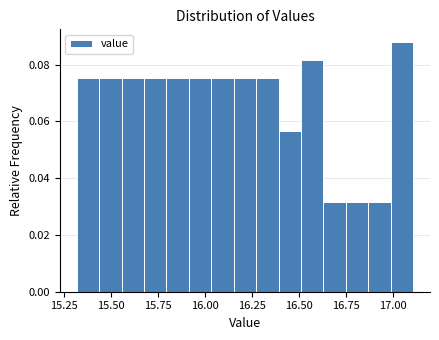

Around what value on the x-axis is the tallest bar? Give the approximate position of its centre, as read against the axis.

17.05